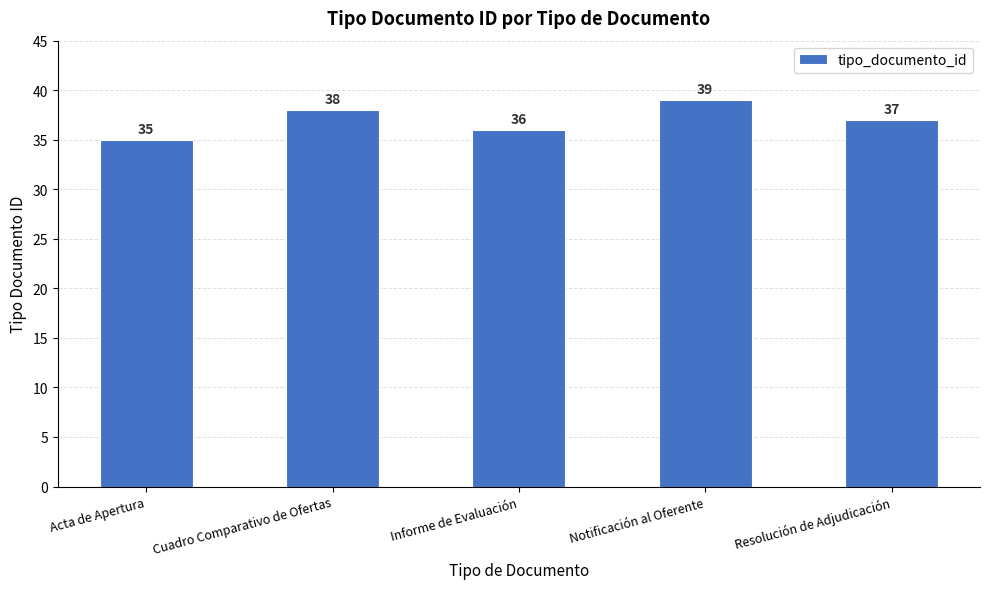

Are the bars horizontal?

No